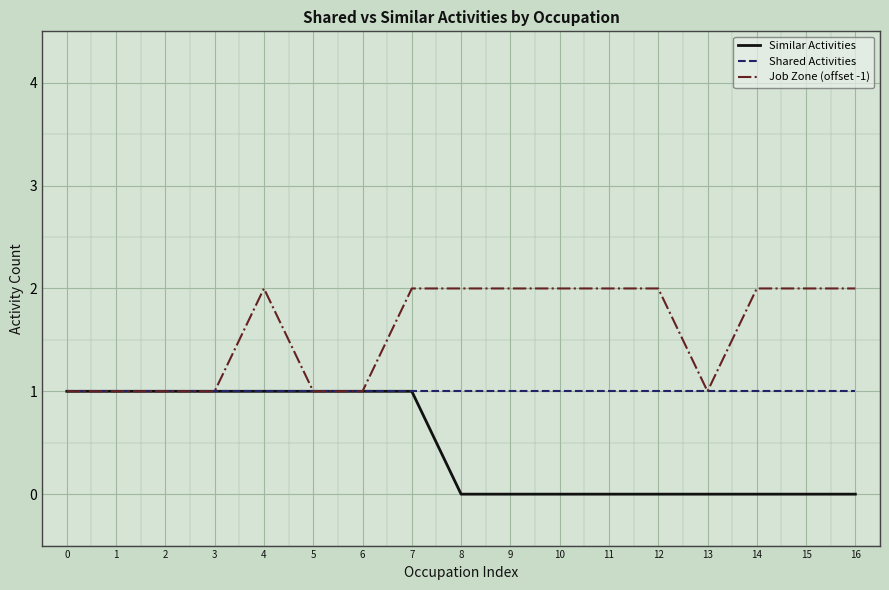

Reading left to right, extract all data points from this chart.

Similar Activities: 0=1	1=1	2=1	3=1	4=1	5=1	6=1	7=1	8=0	9=0	10=0	11=0	12=0	13=0	14=0	15=0	16=0
Shared Activities: 0=1	1=1	2=1	3=1	4=1	5=1	6=1	7=1	8=1	9=1	10=1	11=1	12=1	13=1	14=1	15=1	16=1
Job Zone (offset -1): 0=1	1=1	2=1	3=1	4=2	5=1	6=1	7=2	8=2	9=2	10=2	11=2	12=2	13=1	14=2	15=2	16=2